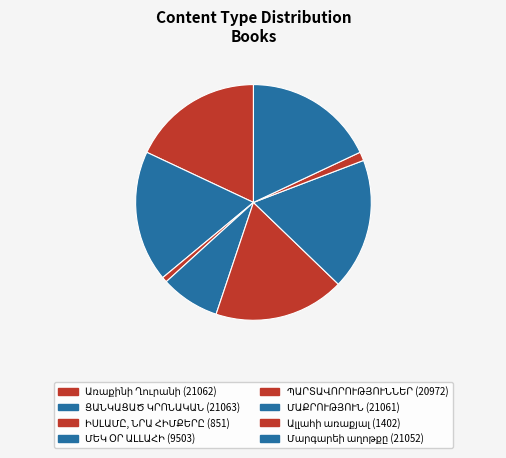

Combined, do ՄԱՔՐՈՒԹՅՈՒՆ and Մարգարեի աղոթքը account for over 50%?

No